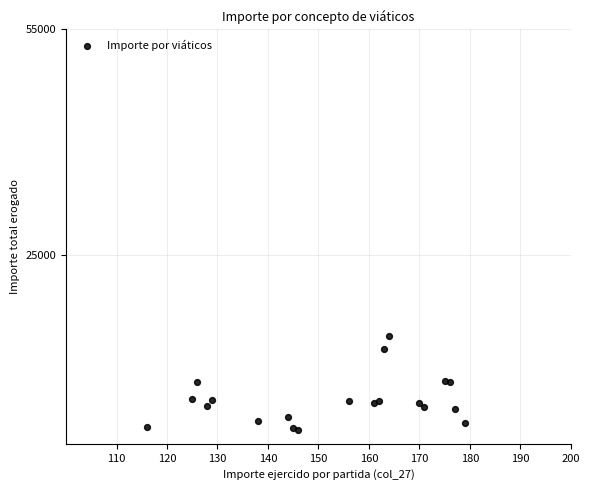

What is the range of X values (max minus min)?

63.0